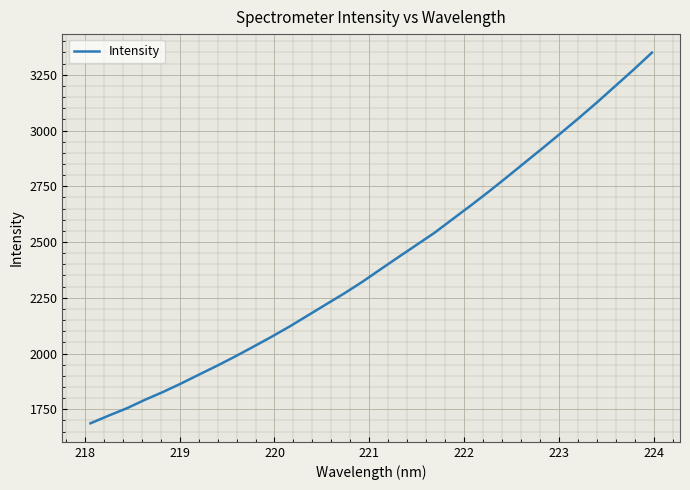

How many values are below 2377?

16